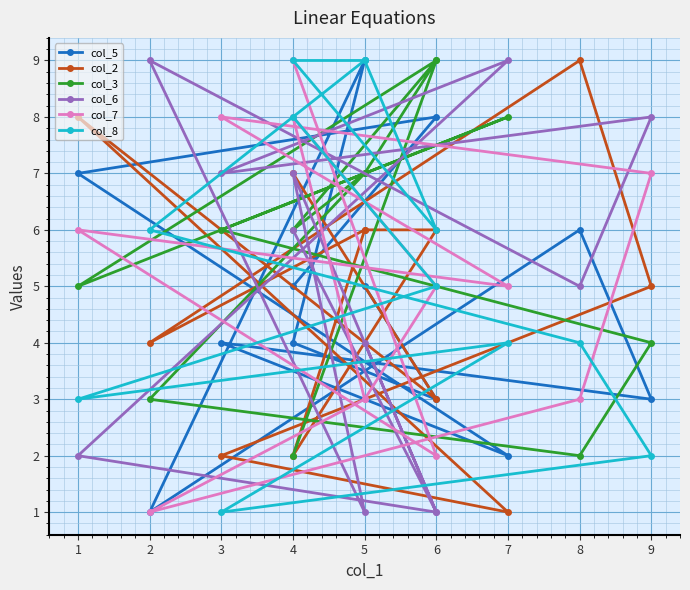

Which label corresponds to the smallest value in the chart?

2